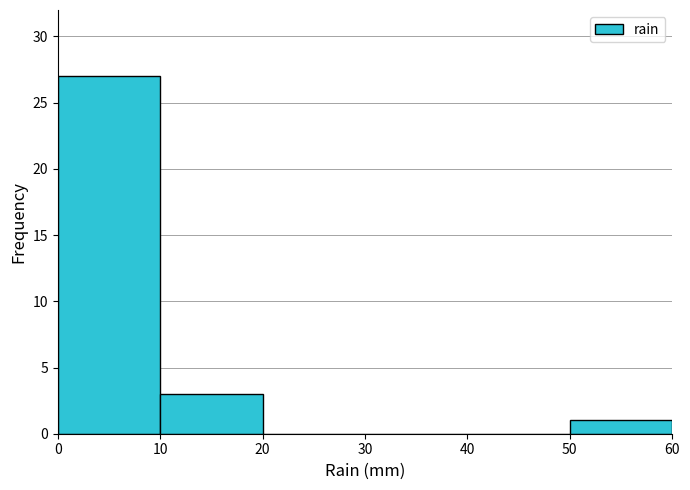

Which range on the x-axis has the tallest bar?

0 to 10